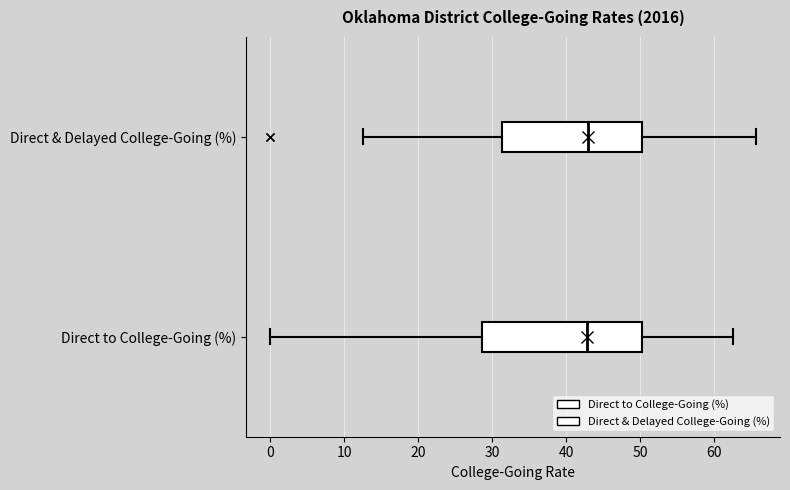

Reading bottom to top, transcribe this box plot: for each box, give where its median line is, the range the box spans, and where its two whiskers end, as read against the x-axis. The values are not printed on the chart, so give them approximately, as read against the axis.

Direct to College-Going (%): median 43, box 29 to 50, whiskers 0 to 63
Direct & Delayed College-Going (%): median 43, box 31 to 50, whiskers 13 to 66